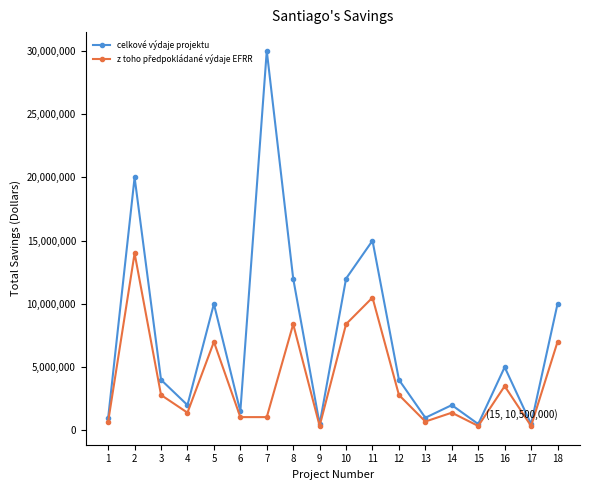

The value of celkové výdaje projektu at 2 is 20000000. True or false?

True